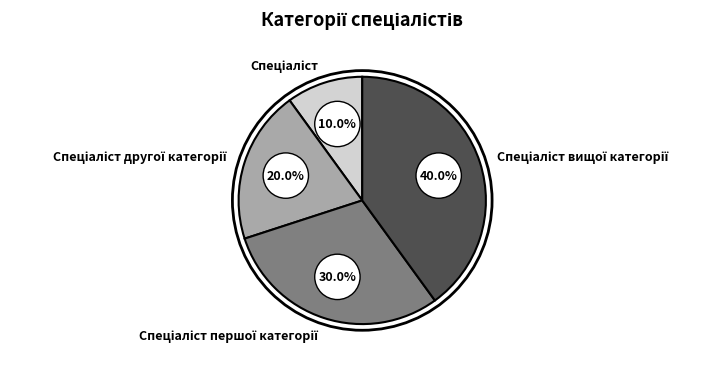

Is there a majority slice in this chart?

No